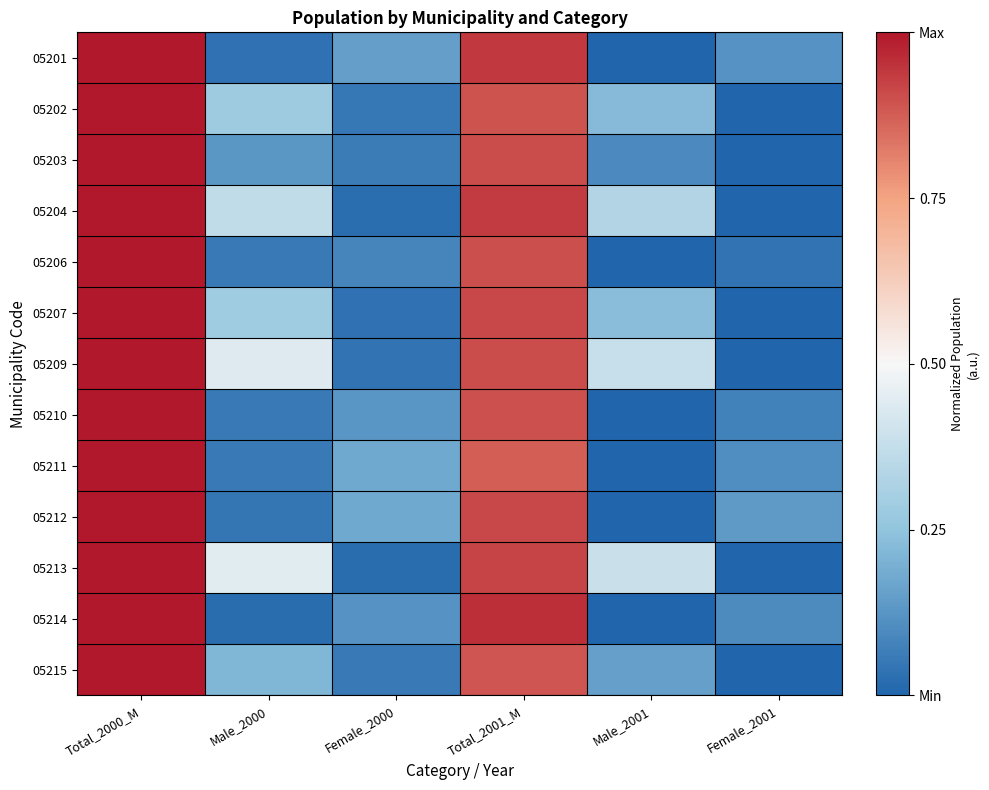

At which category is the sum across all series the highest?

Total_2000_M